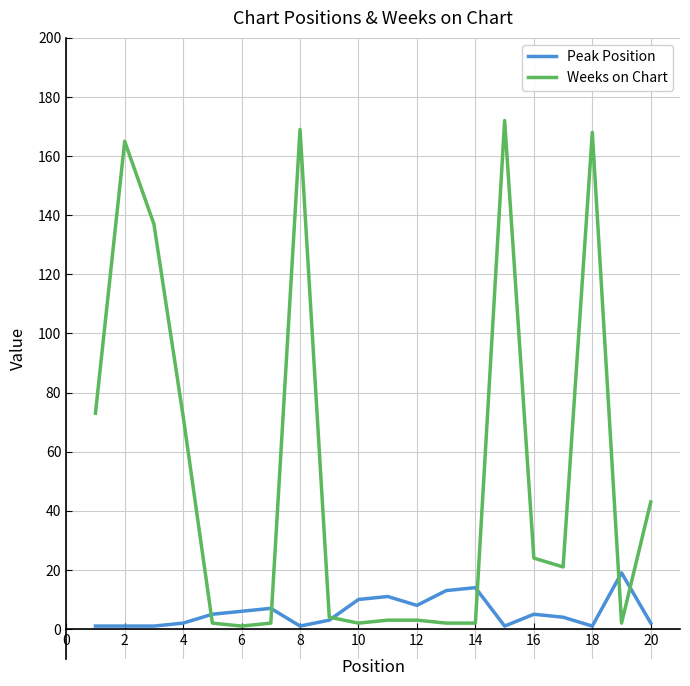

At how many categories does at least one series exceed 129?

5